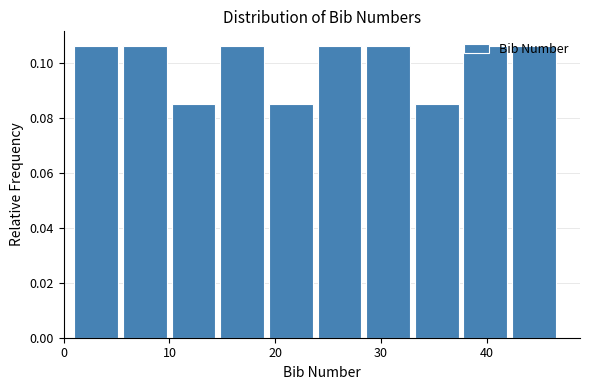

Reading left to right, list every bar in this chart as the range it spans on the x-axis followed by its height. Neither the bar edges nor the heights are printed on the chart, so give them approximately, as read against the axes.

1.0 to 5.6: 0.106
5.6 to 10.2: 0.106
10.2 to 14.8: 0.086
14.8 to 19.4: 0.106
19.4 to 24.0: 0.086
24.0 to 28.6: 0.106
28.6 to 33.2: 0.106
33.2 to 37.8: 0.086
37.8 to 42.4: 0.106
42.4 to 47.0: 0.106